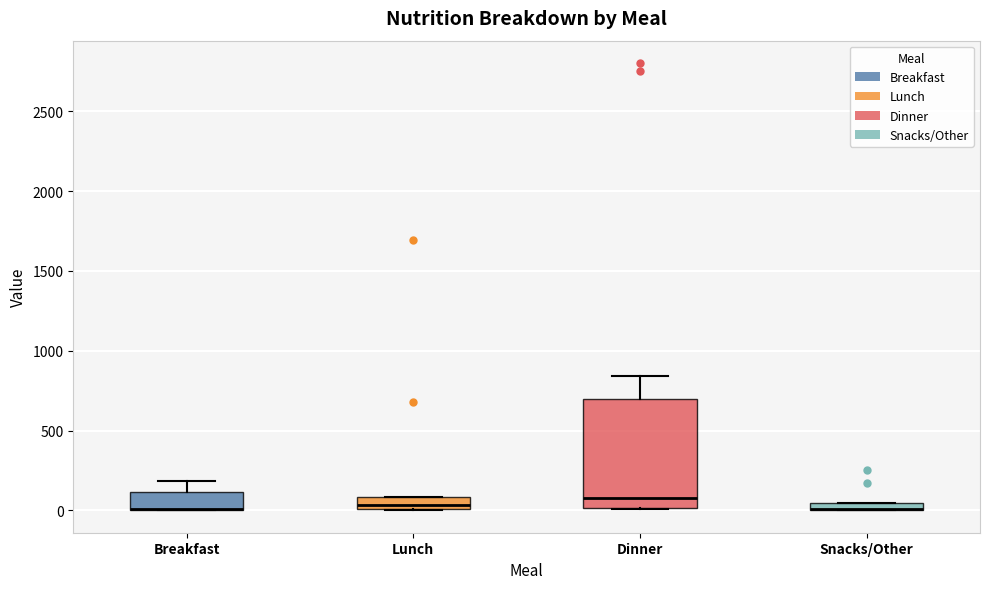

Comparing the boxes themselves (not the whiskers), which one is the tallest?

Dinner